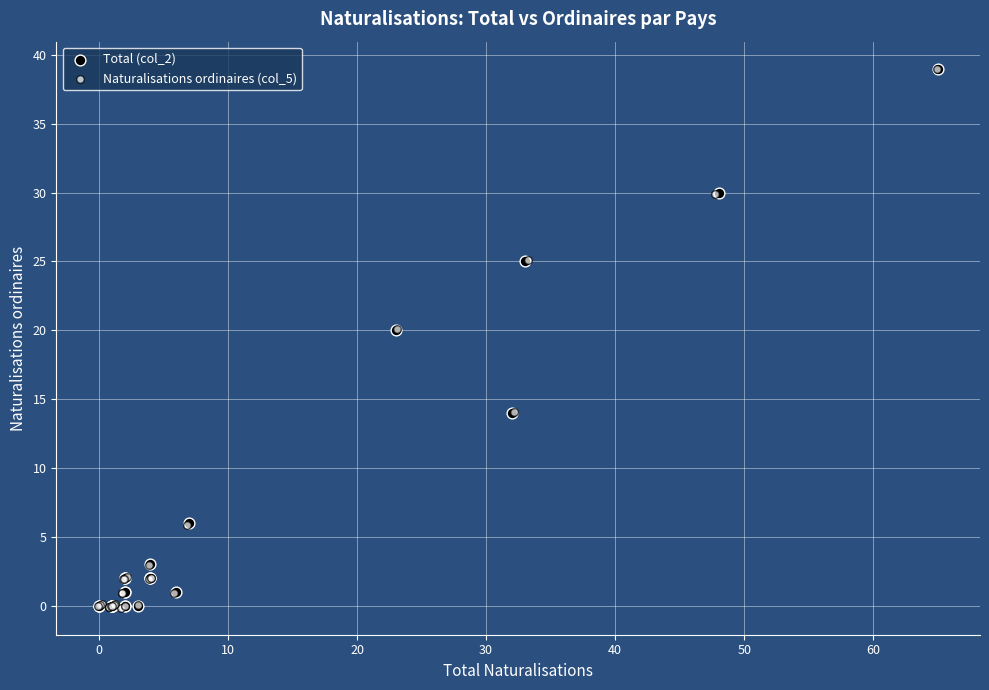

Which series has the largest Y range (max minus min)?

Naturalisations ordinaires (col_5)